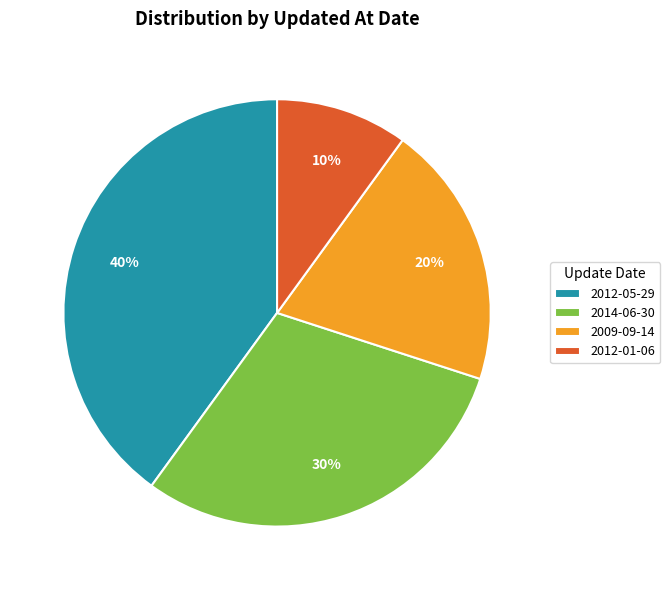

How many segments does this pie chart have?

4